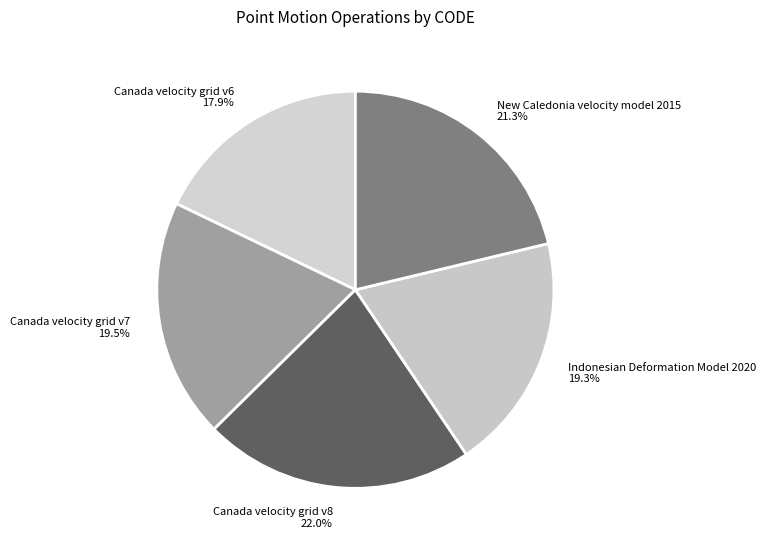

To the nearest percent, what is the difference between the largest and smallest slice percentages?

4%